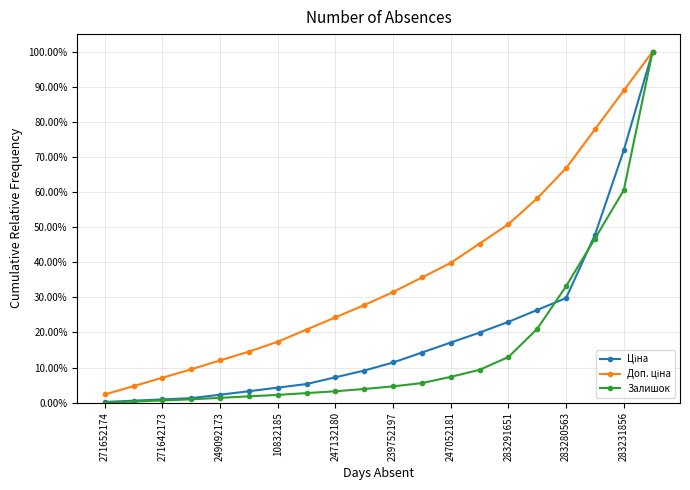

Which series has the widest spread of values?

Залишок